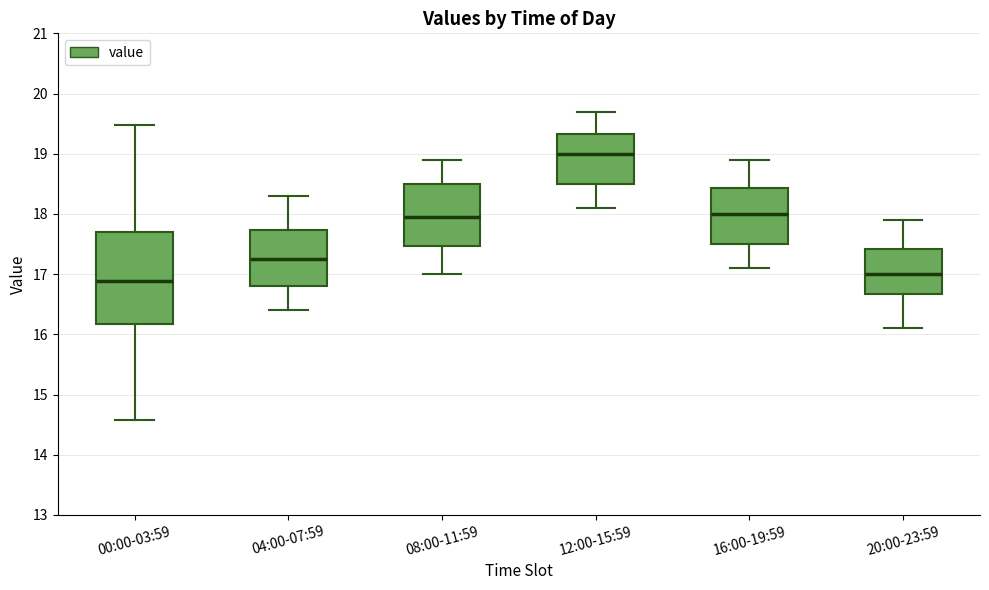

Comparing the boxes themselves (not the whiskers), which one is the tallest?

00:00-03:59